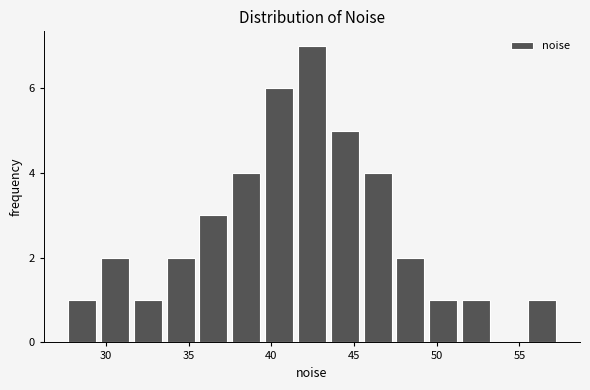

Read against the x-axis, roughly where is the centre of the tallest bar?

42.5